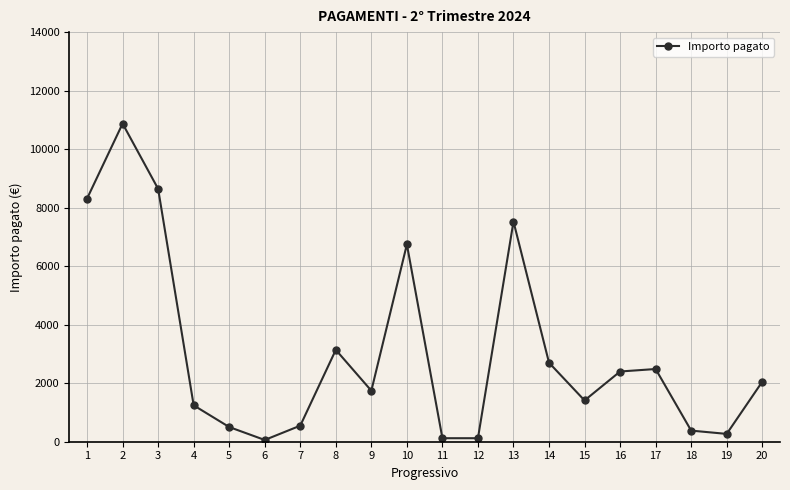

Between 5 and 20, which is larger?

20